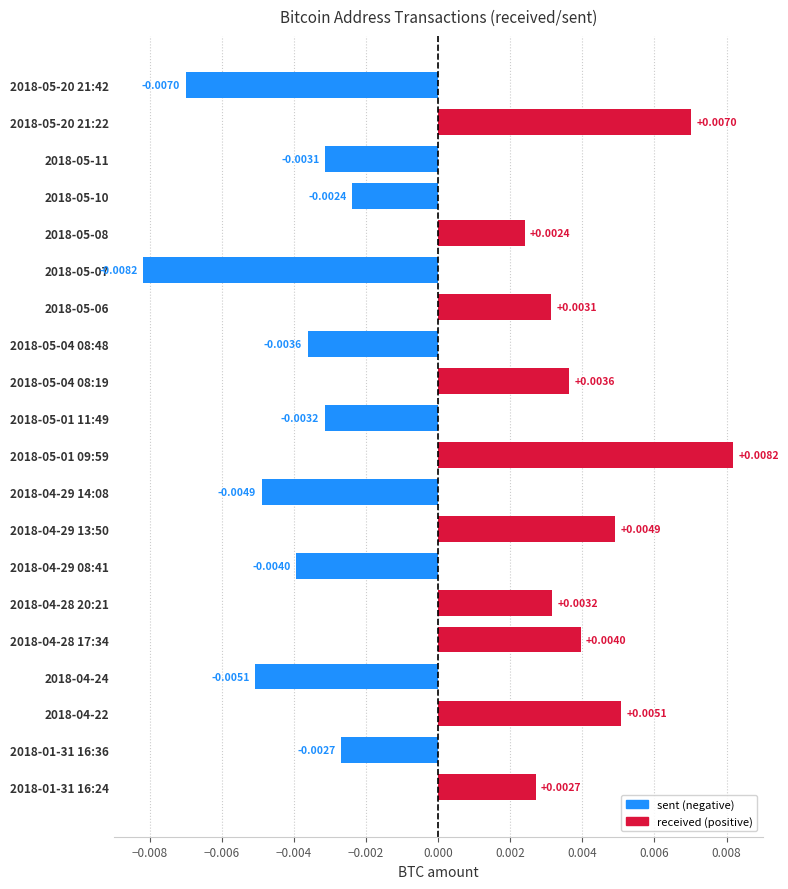

Rank the categories by value from lowest to highest.

2018-05-07, 2018-05-20 21:42, 2018-04-24, 2018-04-29 14:08, 2018-04-29 08:41, 2018-05-04 08:48, 2018-05-01 11:49, 2018-05-11, 2018-01-31 16:36, 2018-05-10, 2018-05-08, 2018-01-31 16:24, 2018-05-06, 2018-04-28 20:21, 2018-05-04 08:19, 2018-04-28 17:34, 2018-04-29 13:50, 2018-04-22, 2018-05-20 21:22, 2018-05-01 09:59